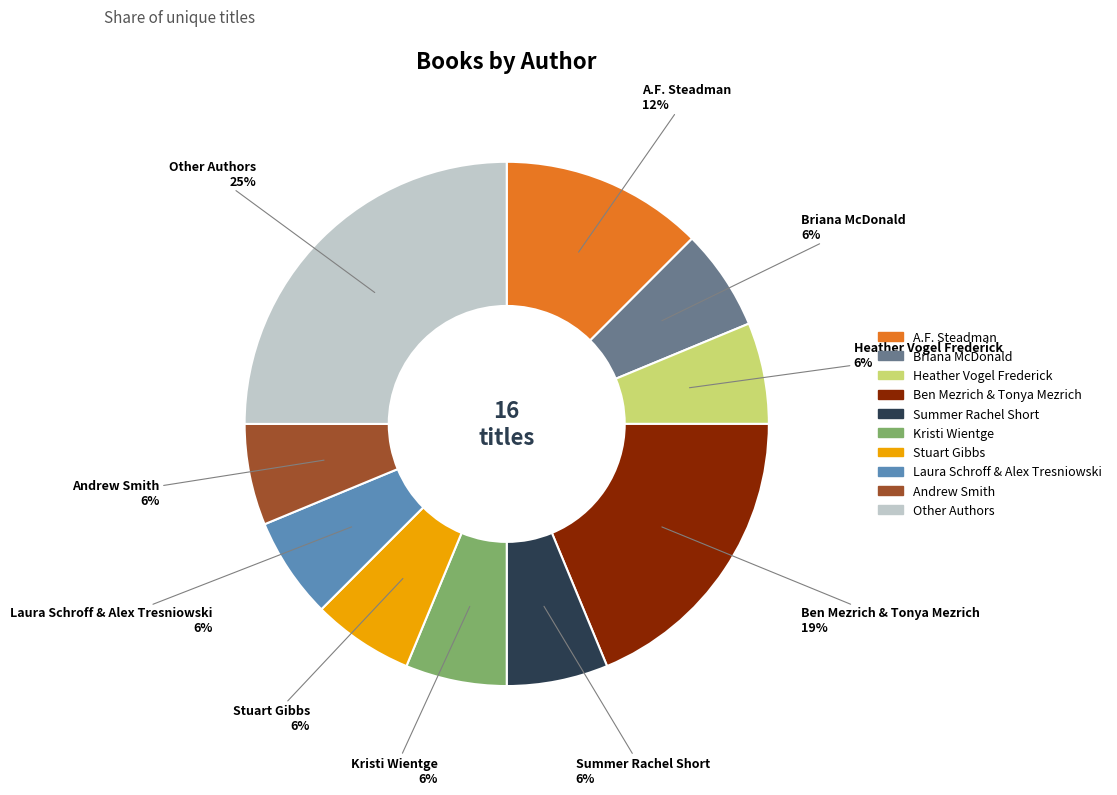

To the nearest percent, what is the average slice percentage?

10%